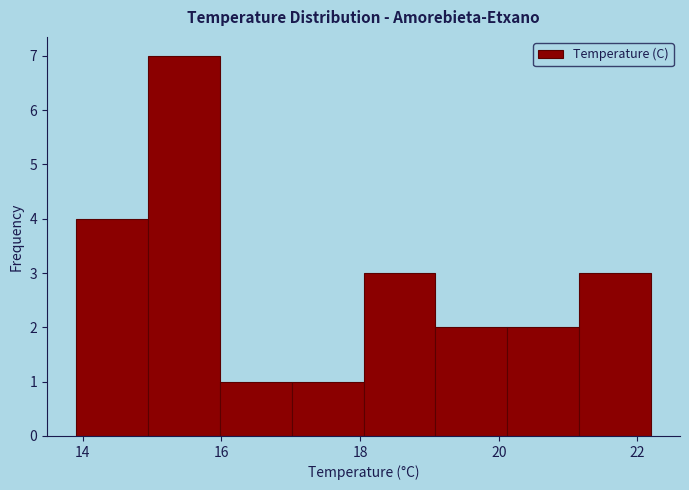

Reading left to right, list every bar in this chart as the range it spans on the x-axis followed by its height. Neither the bar edges nor the heights are printed on the chart, so give them approximately, as read against the axes.

14.0 to 15.0: 4
15.0 to 16.0: 7
16.0 to 17.0: 1
17.0 to 18.0: 1
18.0 to 19.0: 3
19.0 to 20.2: 2
20.2 to 21.2: 2
21.2 to 22.2: 3